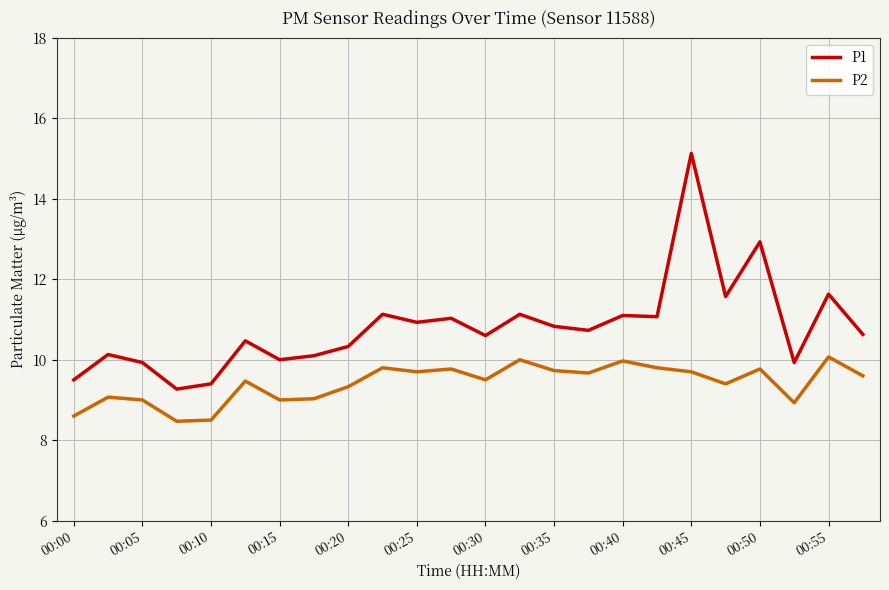

Count the number of categories in the chart.

24